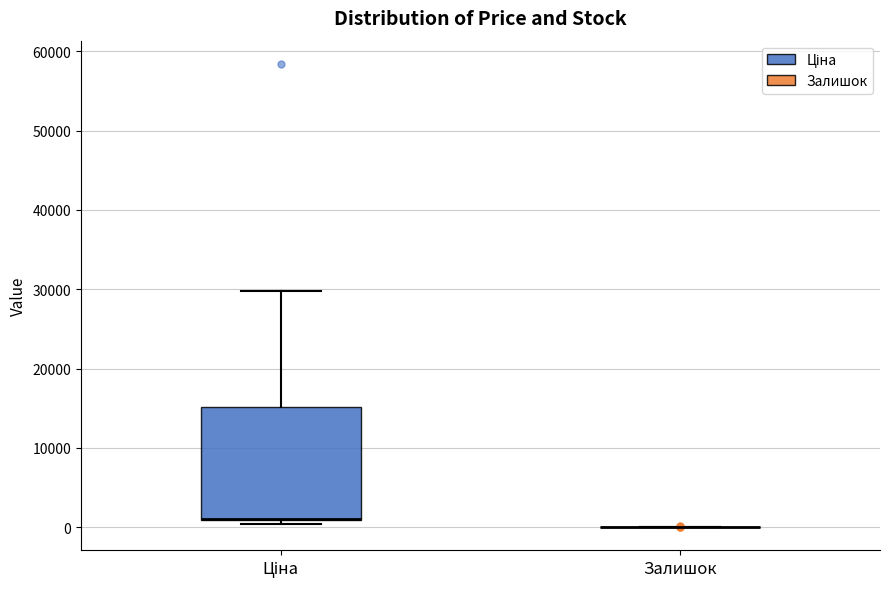

Reading left to right, transcribe this box plot: for each box, give where its median line is, the range the box spans, and where its two whiskers end, as read against the y-axis. The values are not printed on the chart, so give them approximately, as read against the axis.

Ціна: median 1000 (drawn on the box's lower edge), box 1000 to 15000, whiskers 0 to 30000
Залишок: box collapsed to a line at 0, whiskers 0 to 0